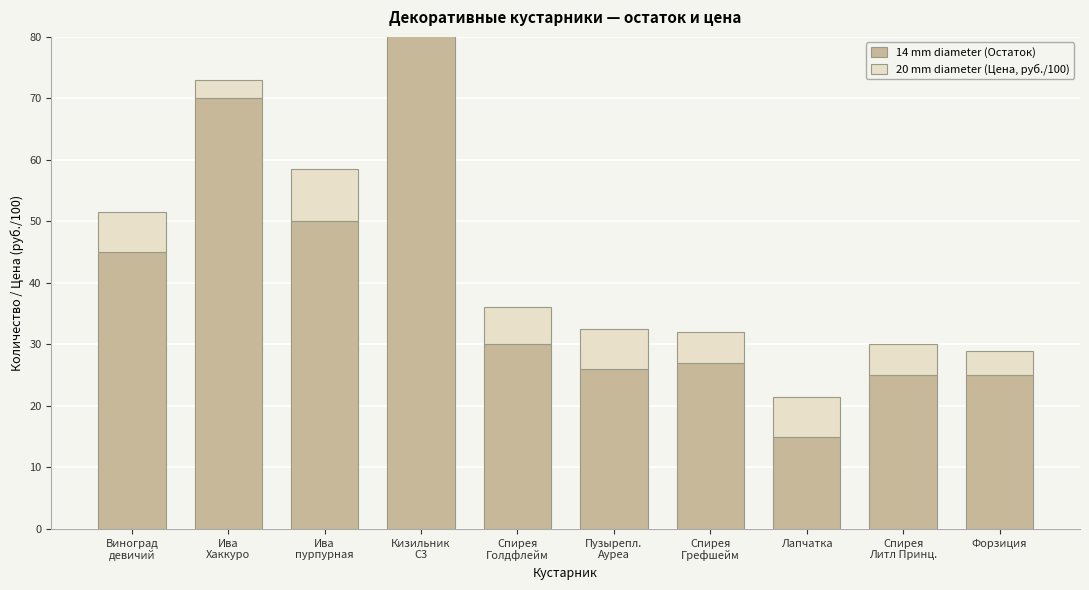

What is the average value of the 14 mm diameter (Остаток) series?

51.3